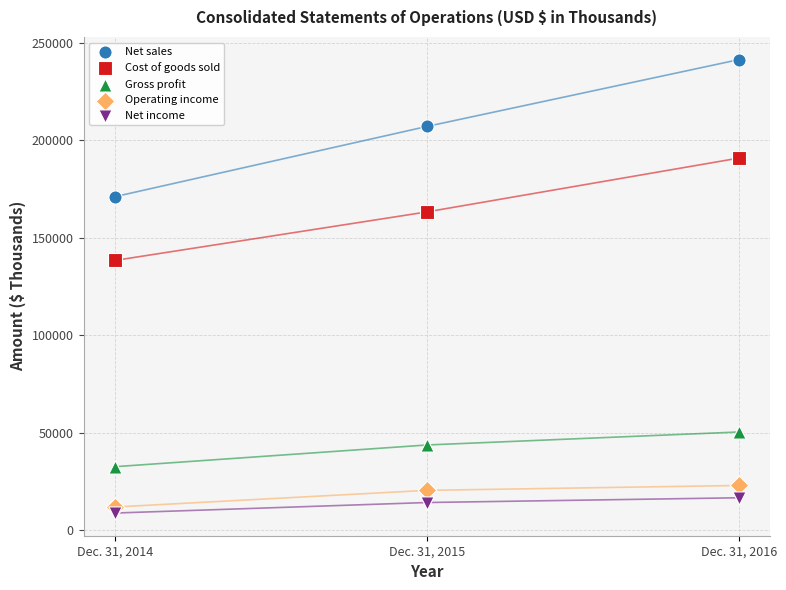

What are all the series names shown in the legend?

Net sales, Cost of goods sold, Gross profit, Operating income, Net income